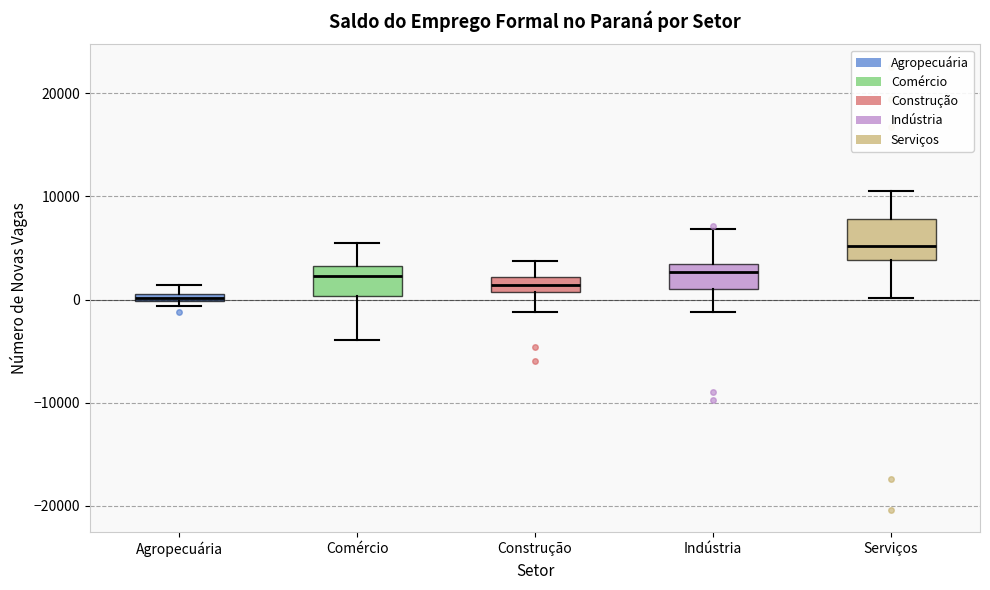

Where does the median line of the box for Serviços sit on the y-axis? The values are not printed on the chart, so give them approximately, as read against the axis.

5000